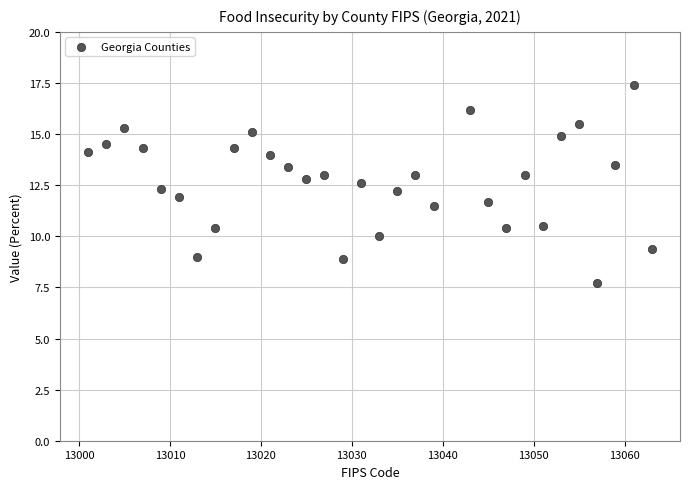

What is the range of X values (max minus min)?

62.0